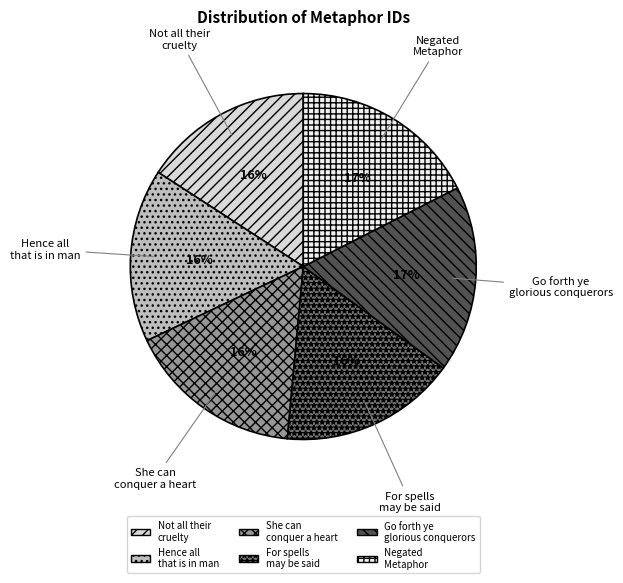

To the nearest percent, what portion does She can conquer a heart represent?

16%